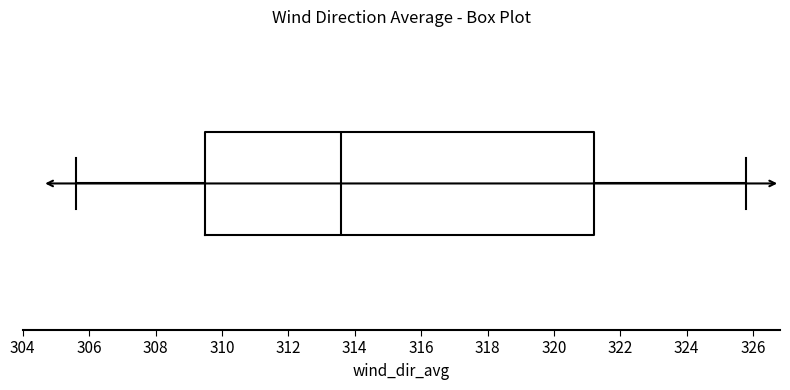

Where does the left whisker of the box end on the x-axis? The values are not printed on the chart, so give them approximately, as read against the axis.

305.6